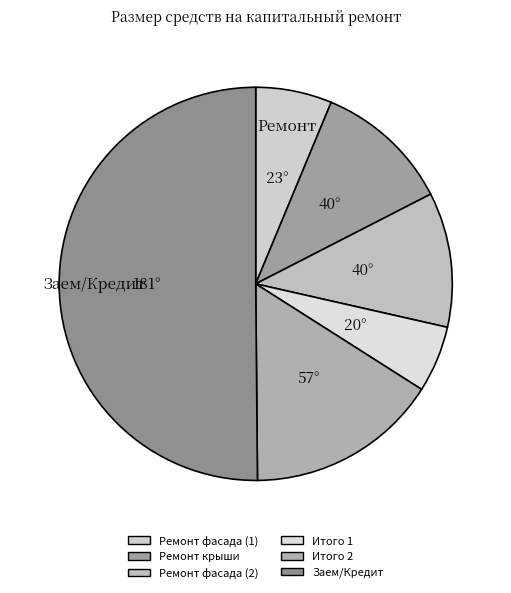

Count the number of slices in the pie.

6